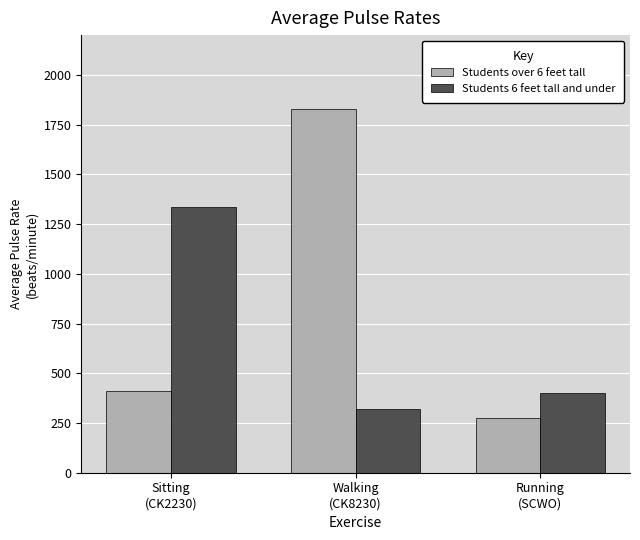

What are all the series names shown in the legend?

Students over 6 feet tall, Students 6 feet tall and under